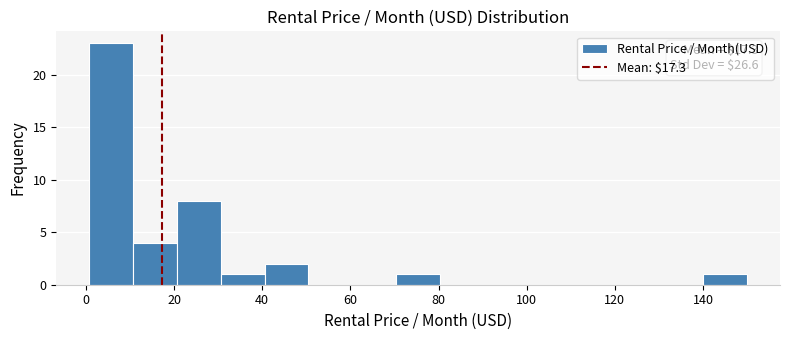

Over which range of the x-axis is the bar tallest?

0 to 10